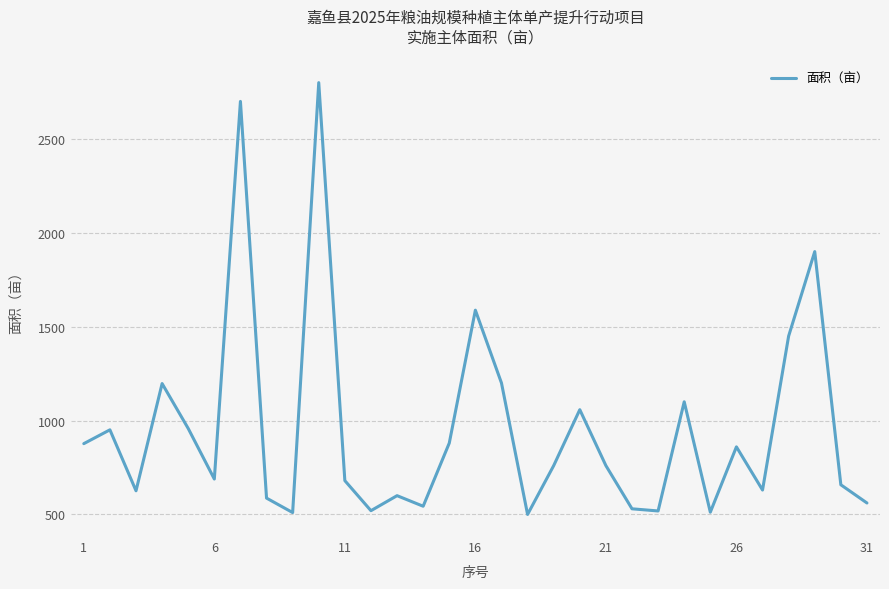

Is this an area chart (filled region under the line)?

No